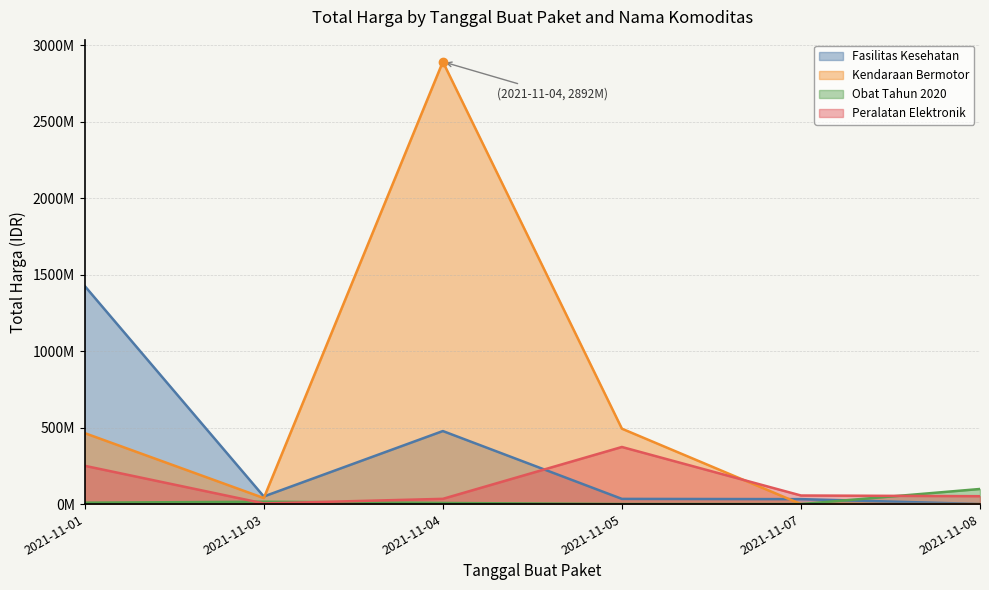

Does the chart have visible grid lines?

Yes